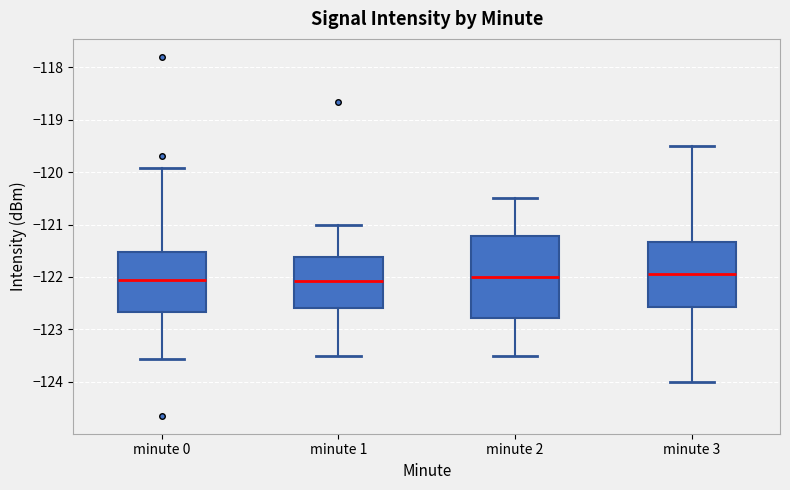

Reading left to right, transcribe this box plot: for each box, give where its median line is, the range the box spans, and where its two whiskers end, as read against the y-axis. The values are not printed on the chart, so give them approximately, as read against the axis.

minute 0: median -122.1, box -122.7 to -121.5, whiskers -123.6 to -119.9
minute 1: median -122.1, box -122.6 to -121.6, whiskers -123.5 to -121.0
minute 2: median -122.0, box -122.8 to -121.2, whiskers -123.5 to -120.5
minute 3: median -121.9, box -122.6 to -121.3, whiskers -124.0 to -119.5